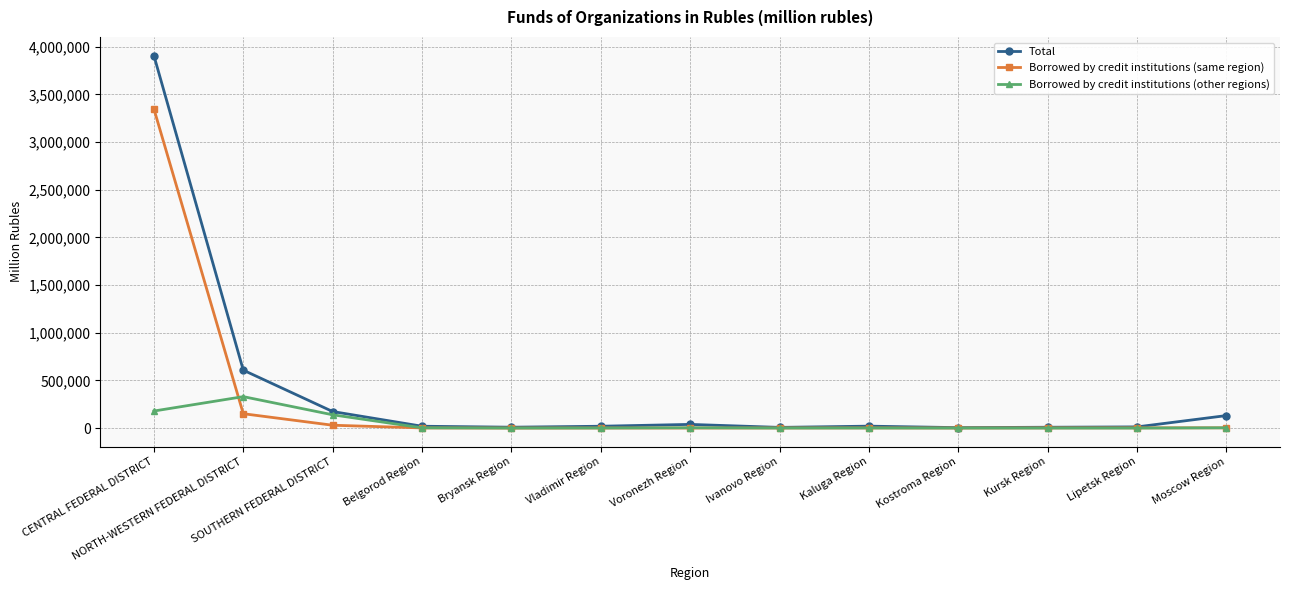

How many categories are shown in the chart?

13